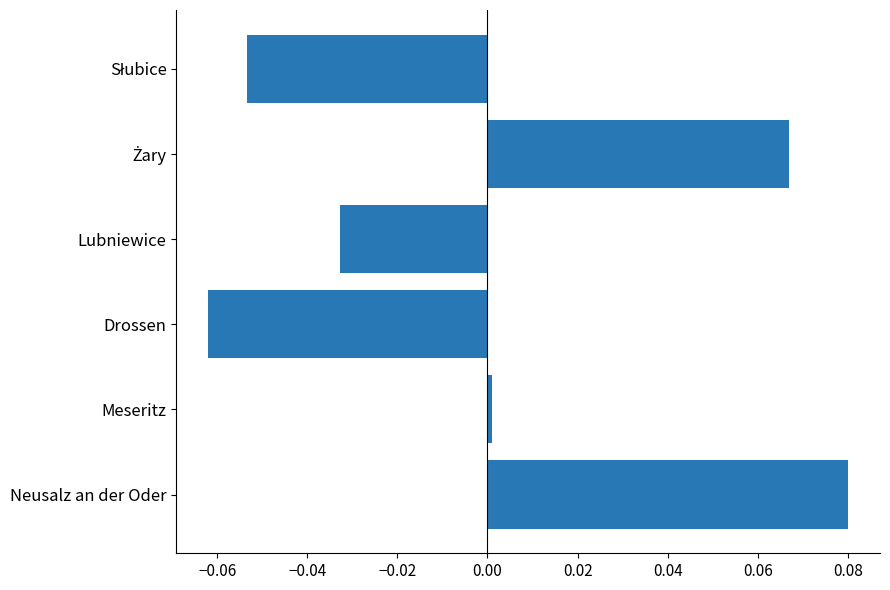

How many data points does each series have?

6